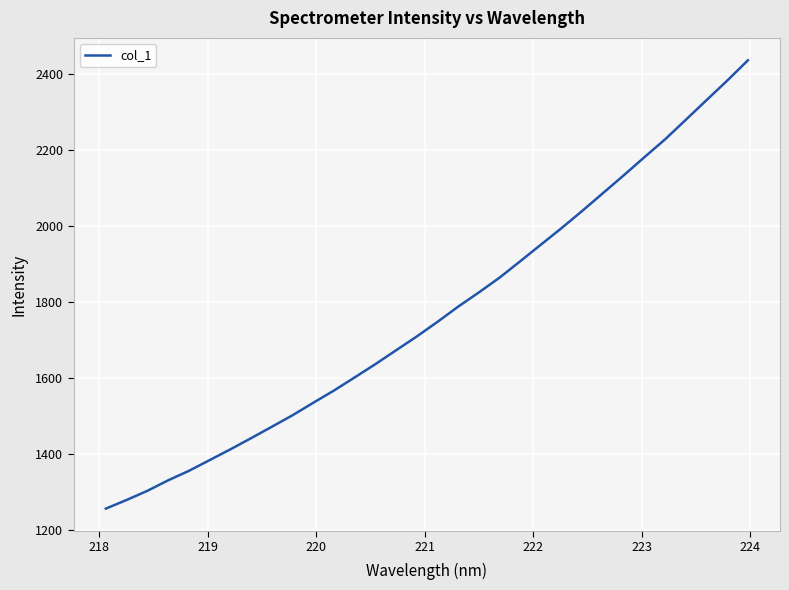

What is the minimum value shown in the chart?

1257.4